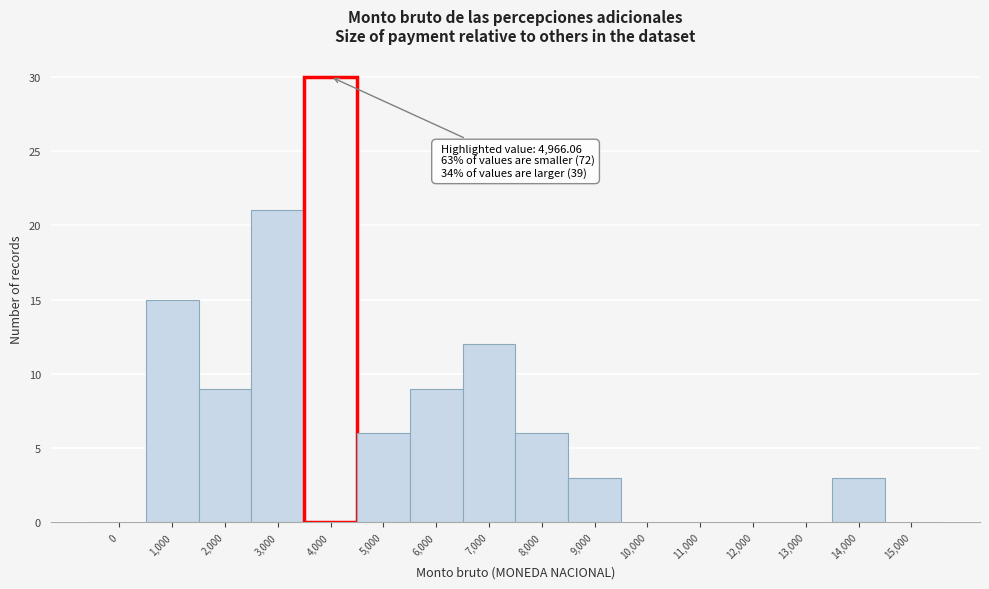

Reading left to right, extract all data points from this chart.

0=0	1,000=15	2,000=9	3,000=21	4,000=30	5,000=6	6,000=9	7,000=12	8,000=6	9,000=3	10,000=0	11,000=0	12,000=0	13,000=0	14,000=3	15,000=0